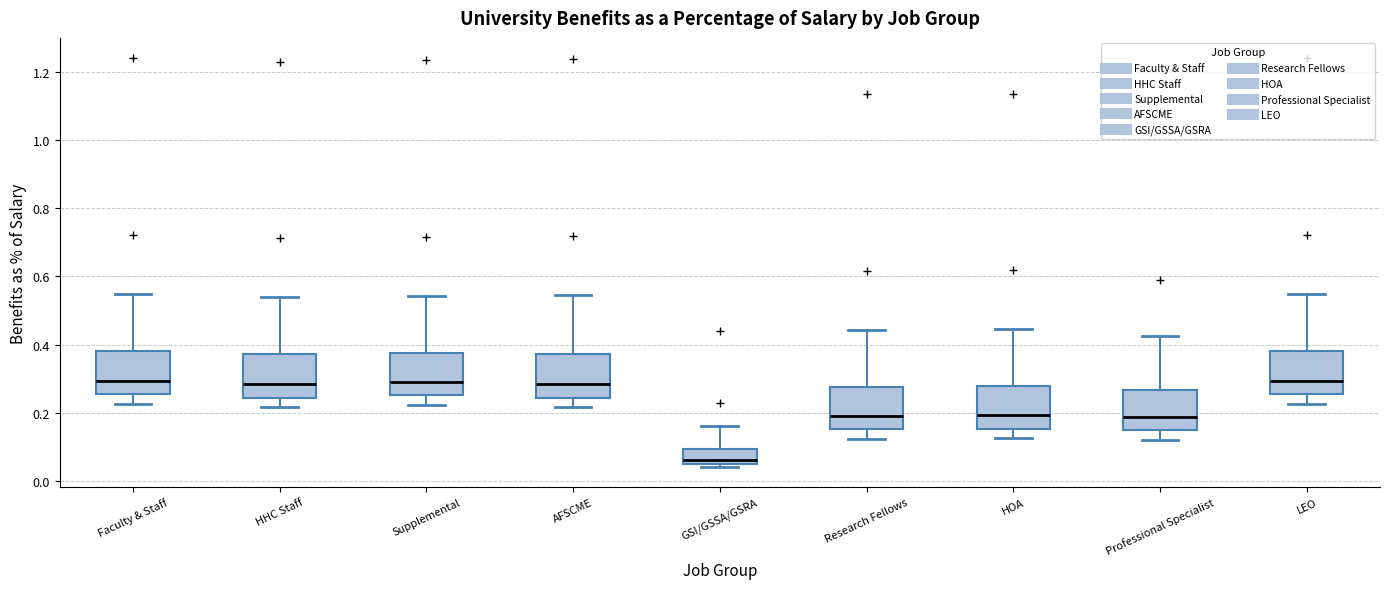

Reading left to right, read every box against the y-axis: the position of its median line, the range the box covers, and the ends of its whiskers. The values are not printed on the chart, so give them approximately, as read against the axis.

Faculty & Staff: median 0.30, box 0.26 to 0.38, whiskers 0.22 to 0.54
HHC Staff: median 0.28, box 0.24 to 0.38, whiskers 0.22 to 0.54
Supplemental: median 0.30, box 0.26 to 0.38, whiskers 0.22 to 0.54
AFSCME: median 0.28, box 0.24 to 0.38, whiskers 0.22 to 0.54
GSI/GSSA/GSRA: median 0.06, box 0.04 to 0.10, whiskers 0.04 (just below the box's lower edge) to 0.16
Research Fellows: median 0.20, box 0.16 to 0.28, whiskers 0.12 to 0.44
HOA: median 0.20, box 0.16 to 0.28, whiskers 0.12 to 0.44
Professional Specialist: median 0.18, box 0.14 to 0.26, whiskers 0.12 to 0.42
LEO: median 0.30, box 0.26 to 0.38, whiskers 0.22 to 0.54